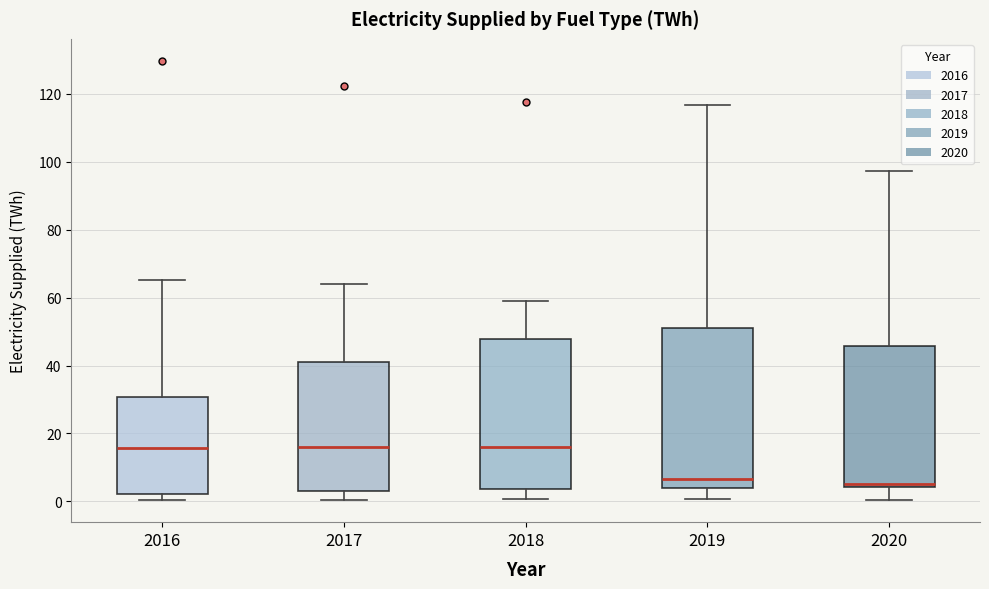

Reading left to right, read every box against the y-axis: the position of its median line, the range the box covers, and the ends of its whiskers. The values are not printed on the chart, so give them approximately, as read against the axis.

2016: median 16, box 2 to 30, whiskers 0 to 66
2017: median 16, box 2 to 40, whiskers 0 to 64
2018: median 16, box 4 to 48, whiskers 0 to 60
2019: median 6, box 4 to 52, whiskers 0 to 116
2020: median 6, box 4 to 46, whiskers 0 to 98